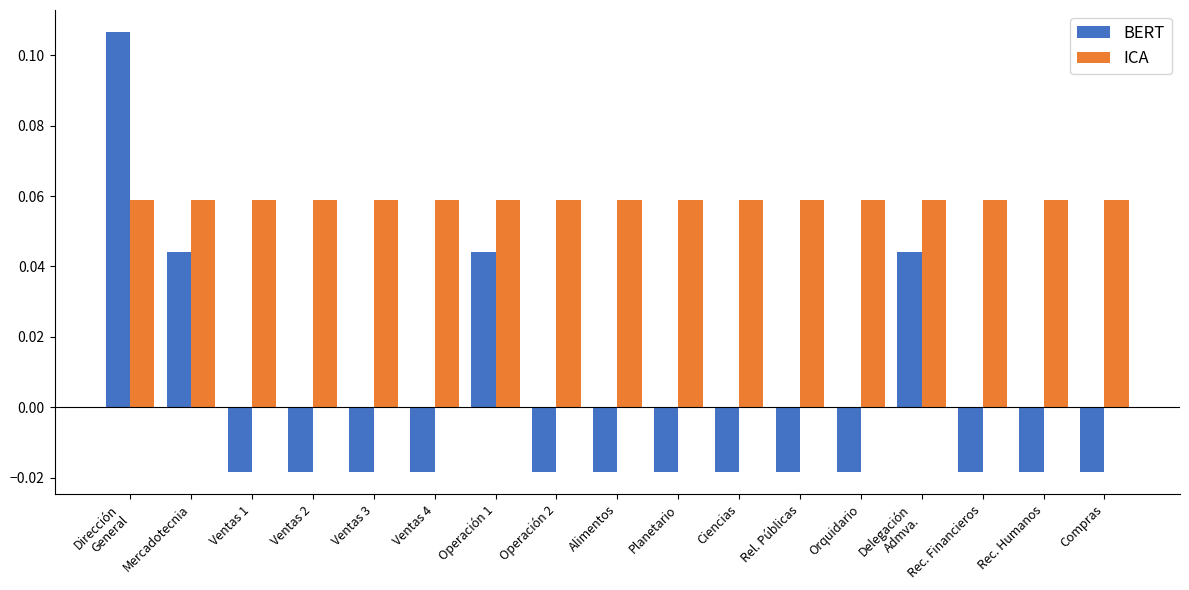

Is it true that ICA equals 0.0 at Rec. Financieros?

False